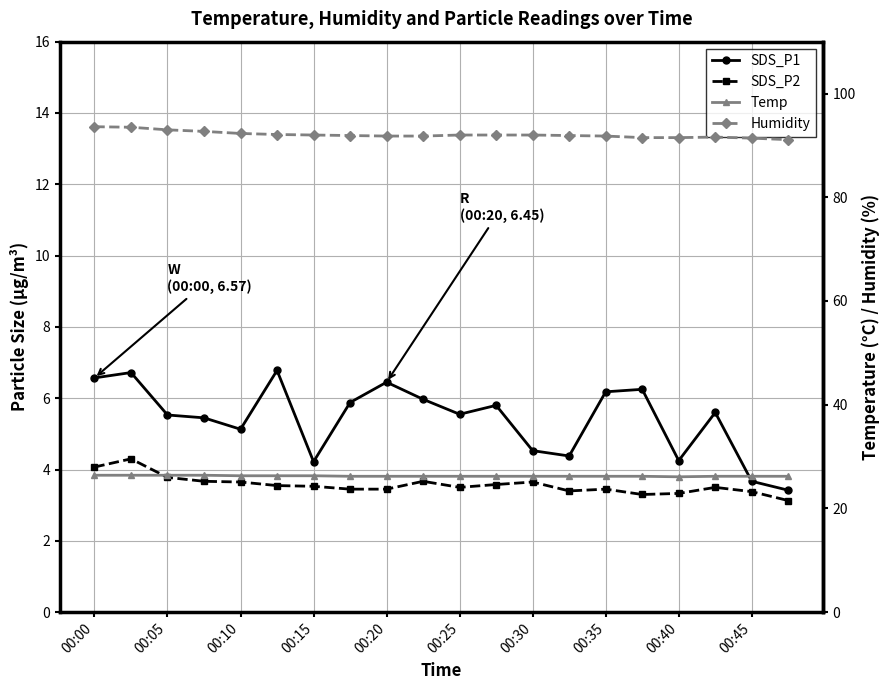

Is the value of Humidity at 00:25 greater than the value of SDS_P2 at 15?

Yes